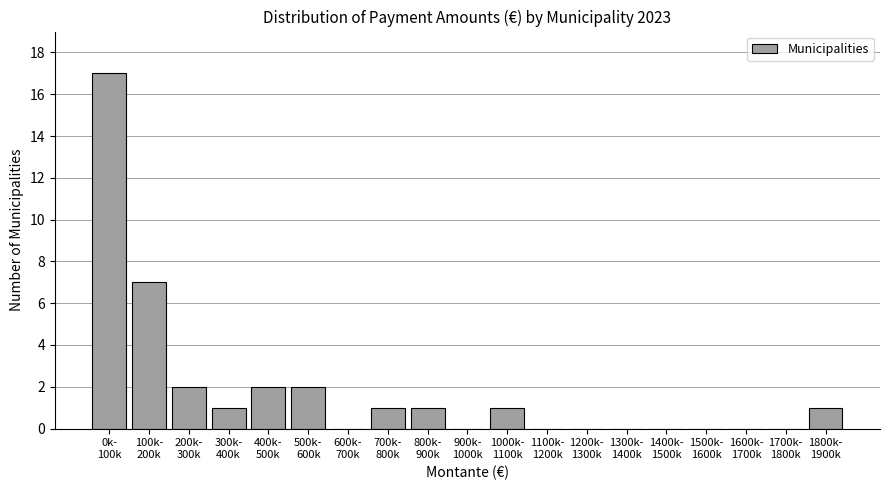

What is the greatest value displayed?

17